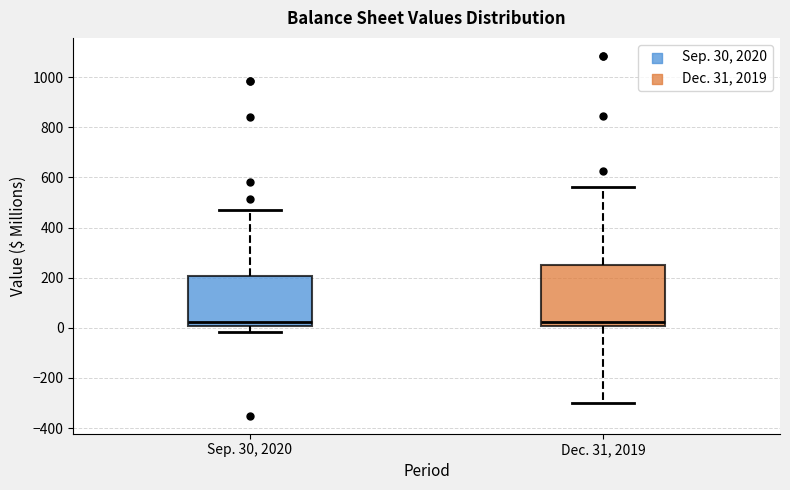

Reading left to right, read every box against the y-axis: the position of its median line, the range the box covers, and the ends of its whiskers. The values are not printed on the chart, so give them approximately, as read against the axis.

Sep. 30, 2020: median 20, box 0 to 200, whiskers -20 to 460
Dec. 31, 2019: median 20, box 0 to 260, whiskers -300 to 560